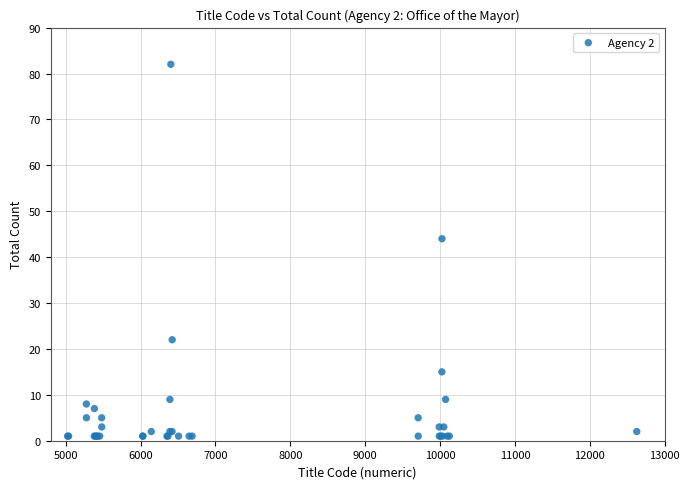

What Y value in the scatter plot is closest to 41?

44